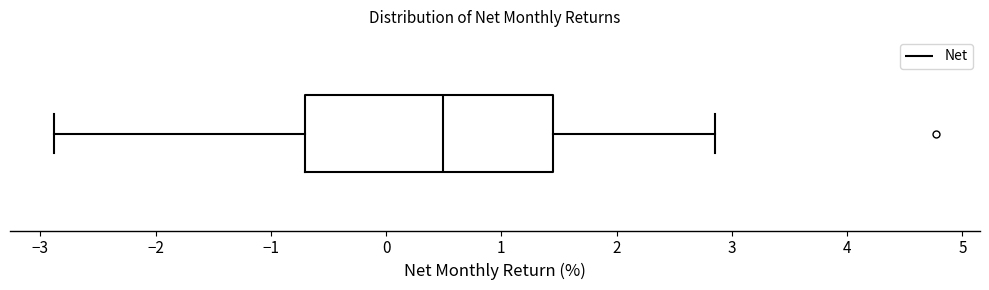

Transcribe this box plot: give where the median line is, the range the box spans, and where the two whiskers end, as read against the x-axis. The values are not printed on the chart, so give them approximately, as read against the axis.

median 0.5, box -0.7 to 1.5, whiskers -2.9 to 2.9